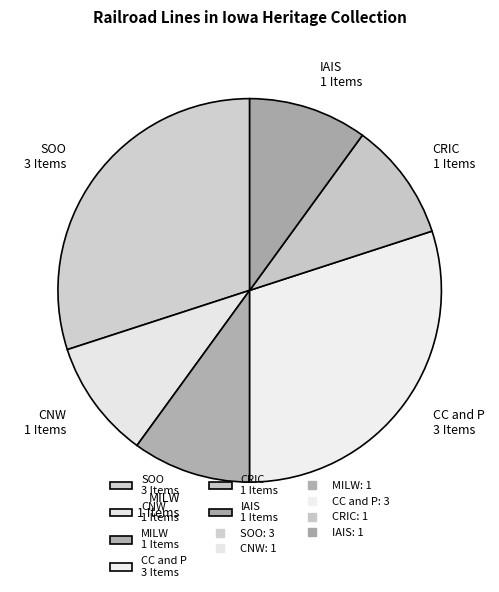

What is the ratio of the value at SOO to the value at MILW?

3.0